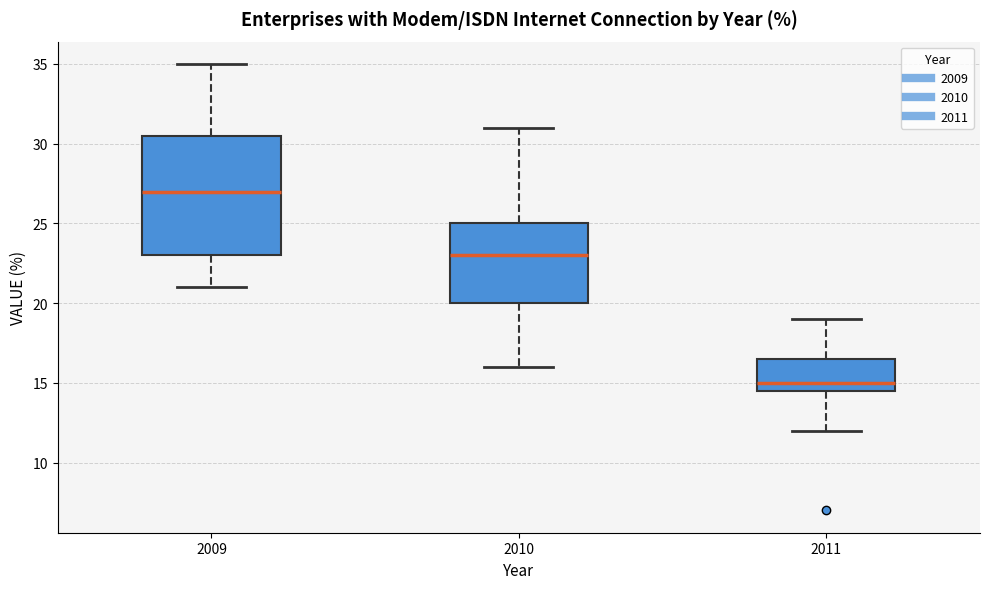

Where does the upper whisker of the box at x = 2009 end on the y-axis? The values are not printed on the chart, so give them approximately, as read against the axis.

35.0